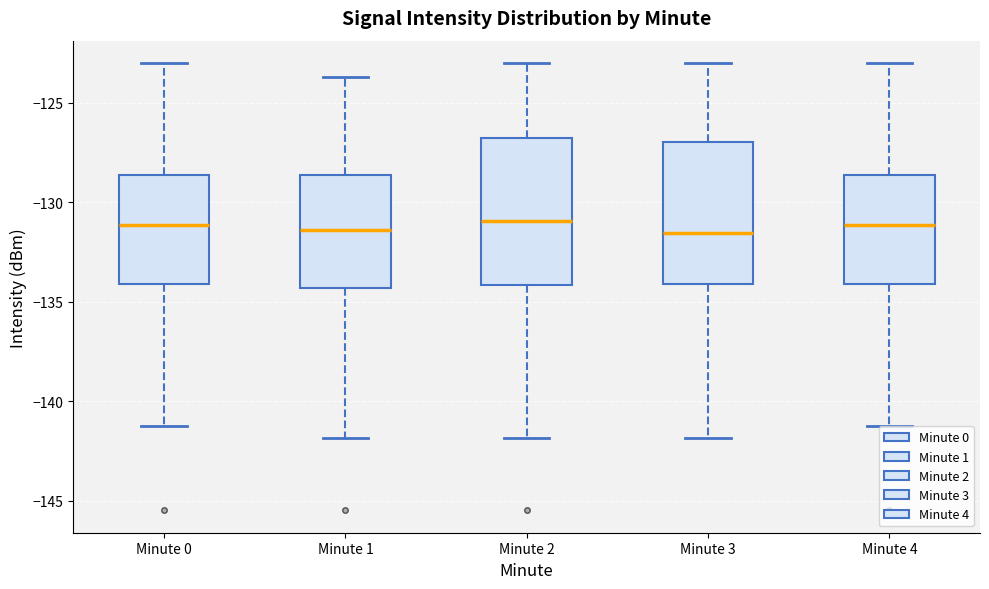

Reading left to right, transcribe this box plot: for each box, give where its median line is, the range the box spans, and where its two whiskers end, as read against the y-axis. The values are not printed on the chart, so give them approximately, as read against the axis.

Minute 0: median -131.0, box -134.0 to -128.5, whiskers -141.5 to -123.0
Minute 1: median -131.5, box -134.5 to -128.5, whiskers -142.0 to -123.5
Minute 2: median -131.0, box -134.0 to -127.0, whiskers -142.0 to -123.0
Minute 3: median -131.5, box -134.0 to -127.0, whiskers -142.0 to -123.0
Minute 4: median -131.0, box -134.0 to -128.5, whiskers -141.5 to -123.0